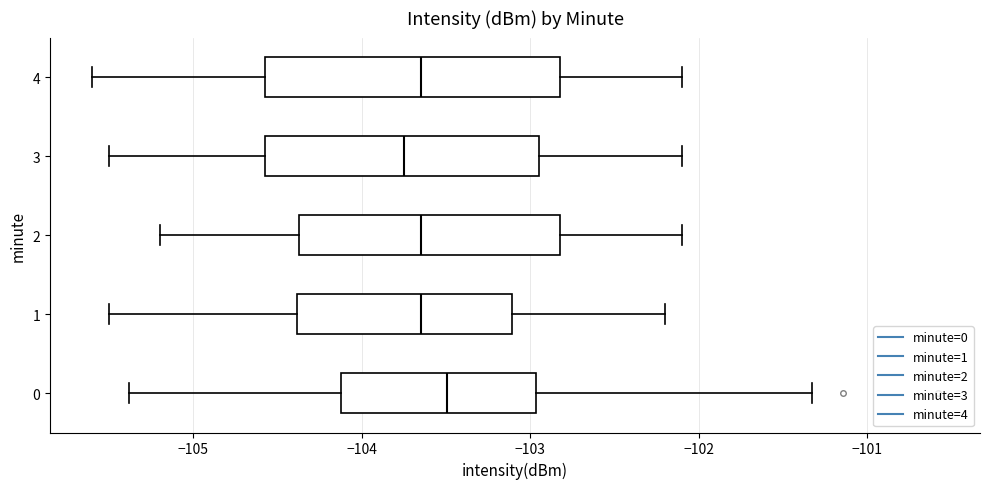

Which box's median line is the furthest to the right?

0